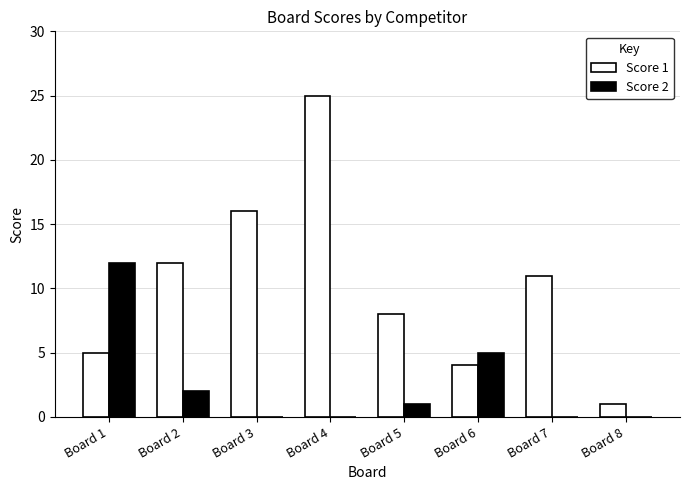

Between Board 4 and Board 8, which series saw the biggest shift?

Score 1